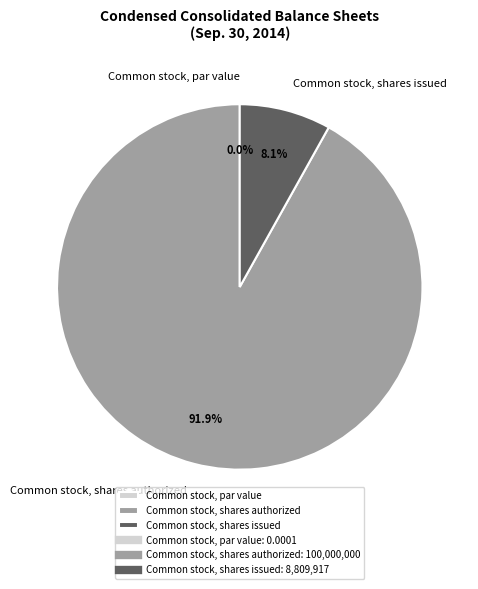

Is Common stock, par value the majority of the pie?

No